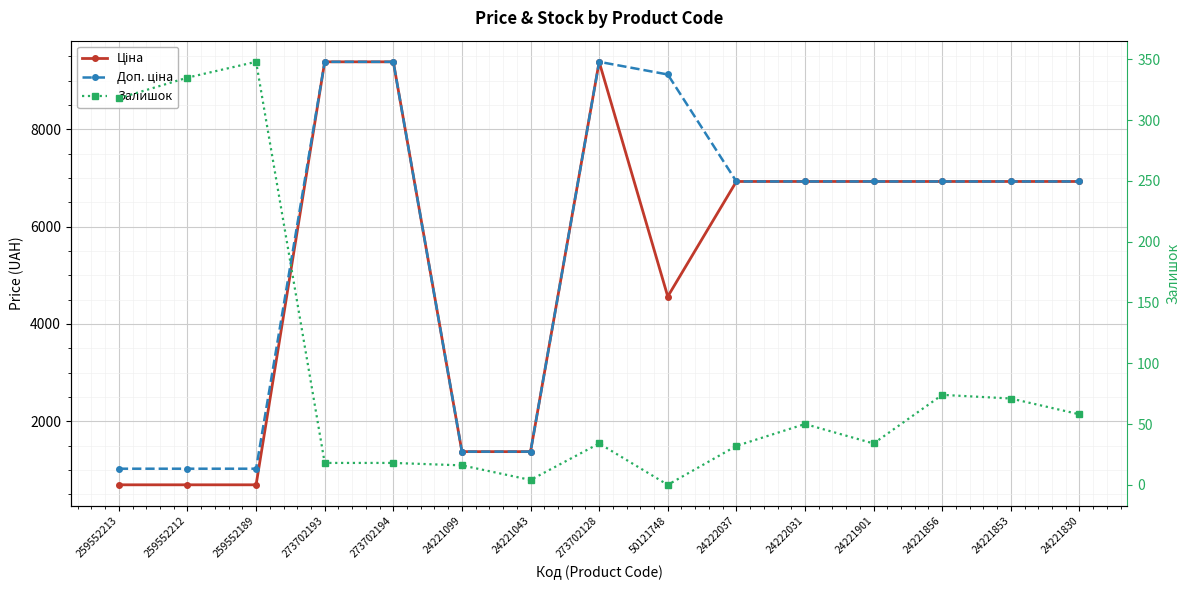

How many data points in Доп. ціна are above 6925?

10